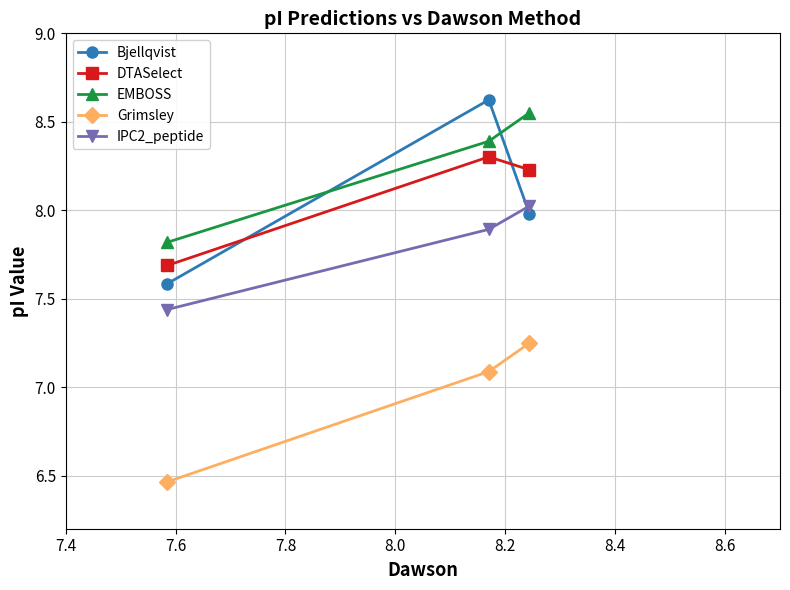

Which series has the largest range (max minus min)?

Bjellqvist